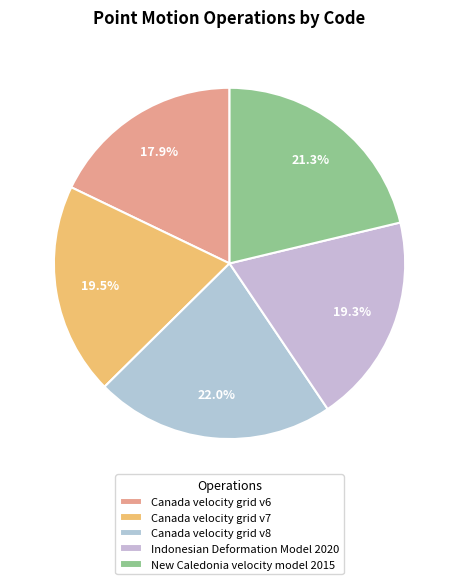

To the nearest percent, what is the difference between the New Caledonia velocity model 2015 and Canada velocity grid v8 slice percentages?

1%